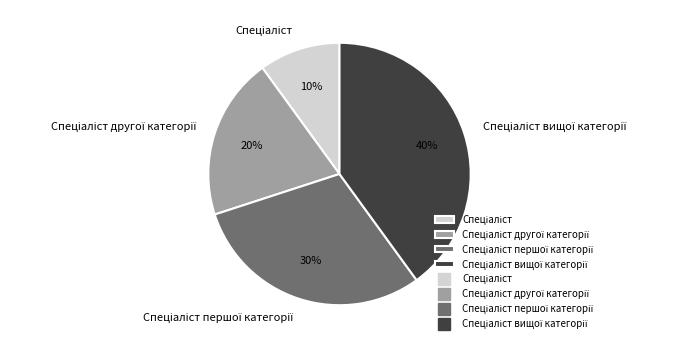

Is there a majority slice in this chart?

No